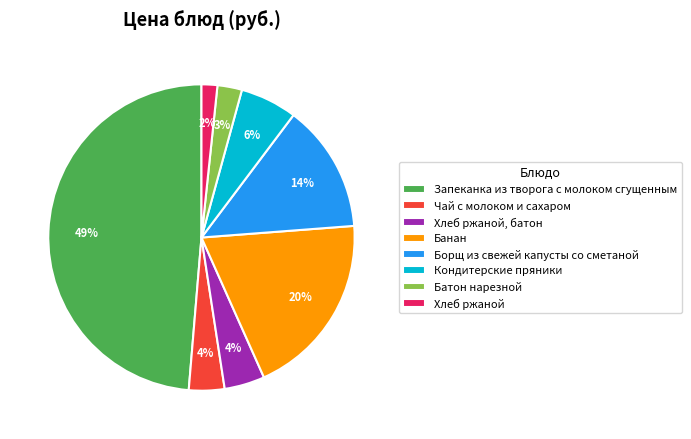

Does Батон нарезной represent more than half of the total?

No